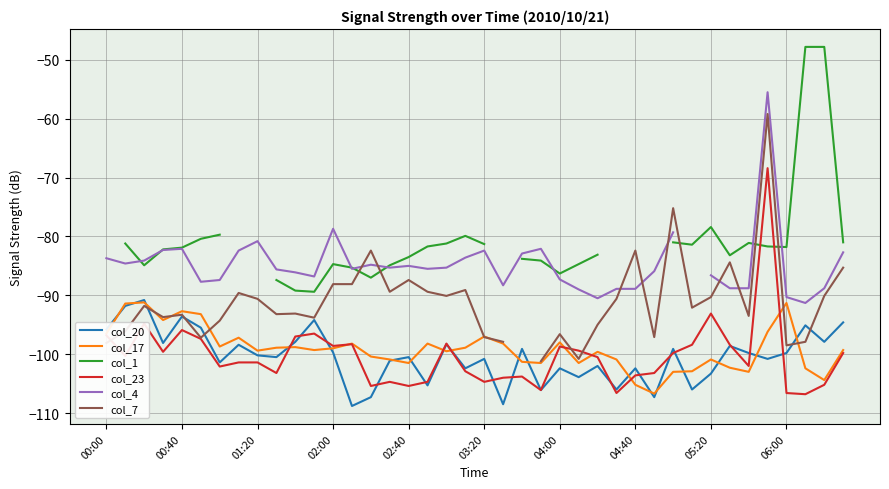

How many values in the col_23 series exceed -100?

18